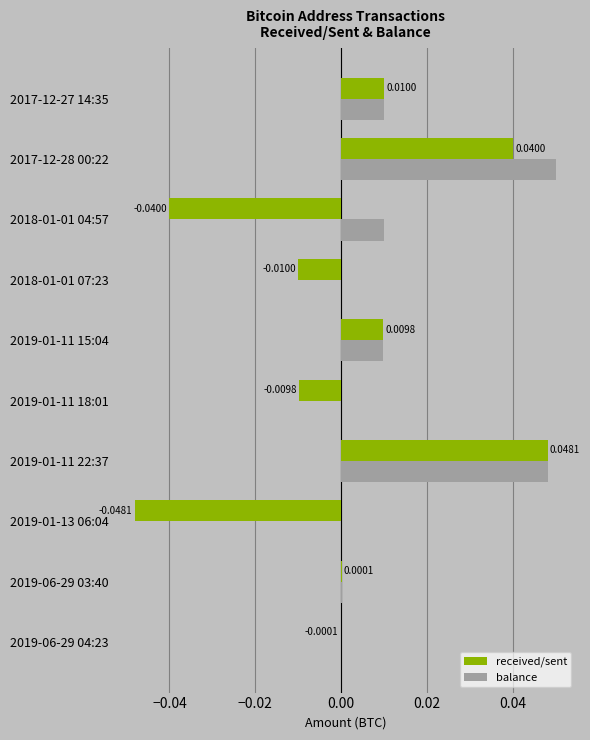

Which series changed the most between 2019-01-13 06:04 and 2018-01-01 04:57?

balance